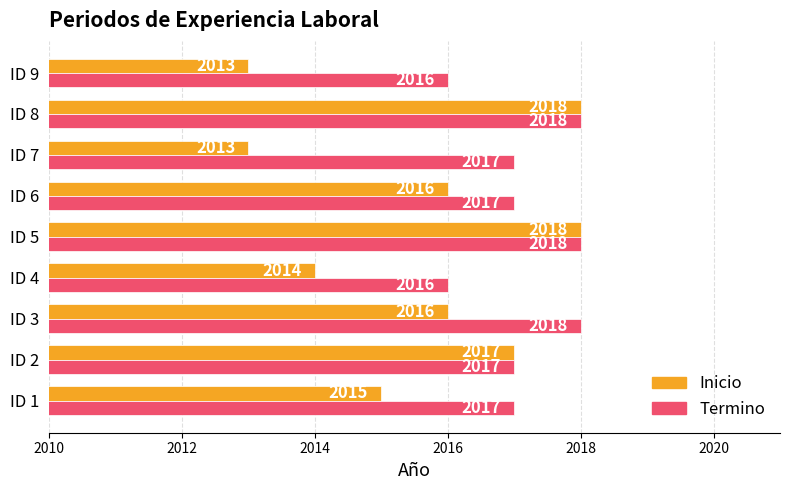

What are all the series names shown in the legend?

Inicio, Termino